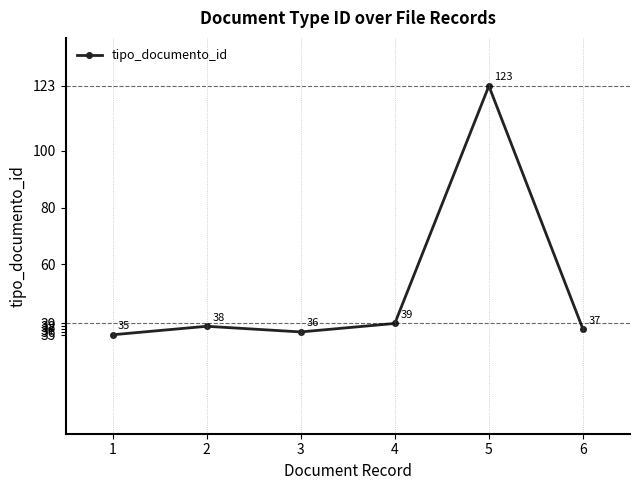

Which category has the lowest value across all series?

1